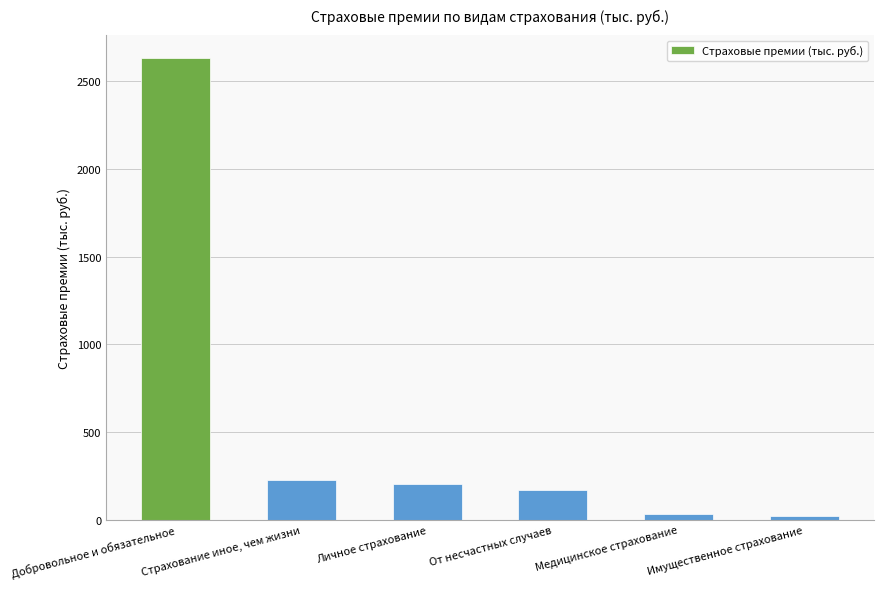

True or false: the data shows 23.1 at Имущественное страхование.

True